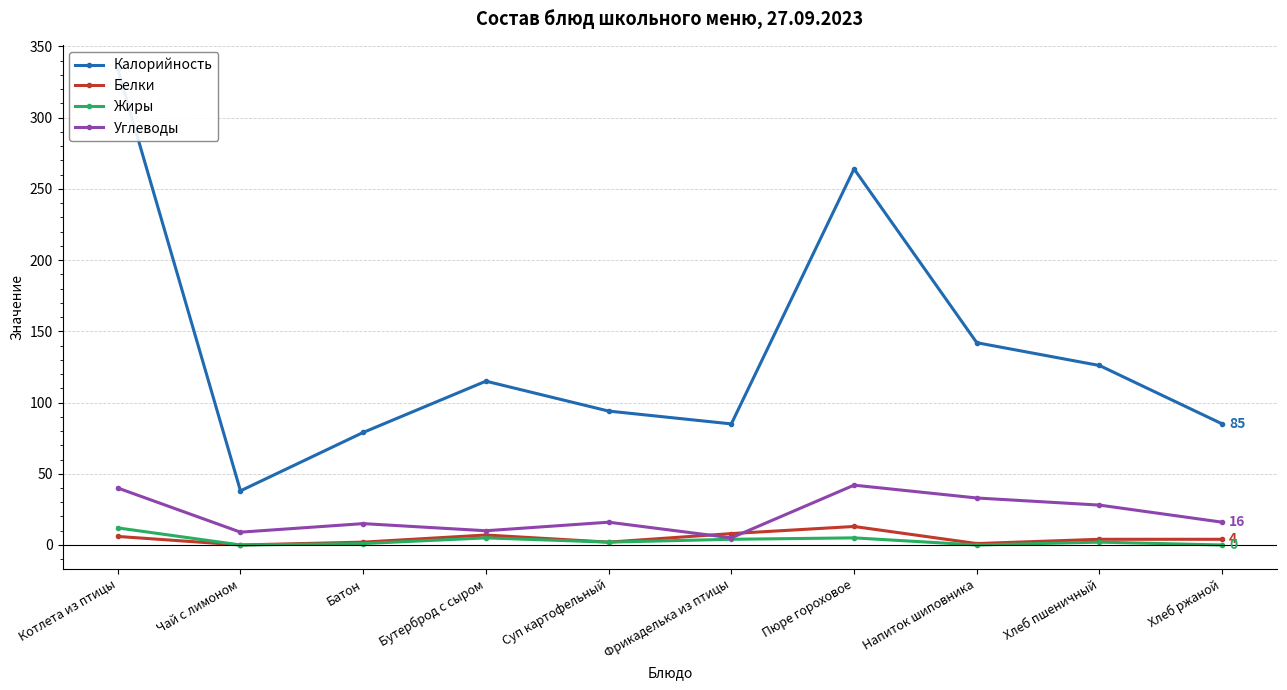

How many interior local valleys does the Калорийность series have?

2